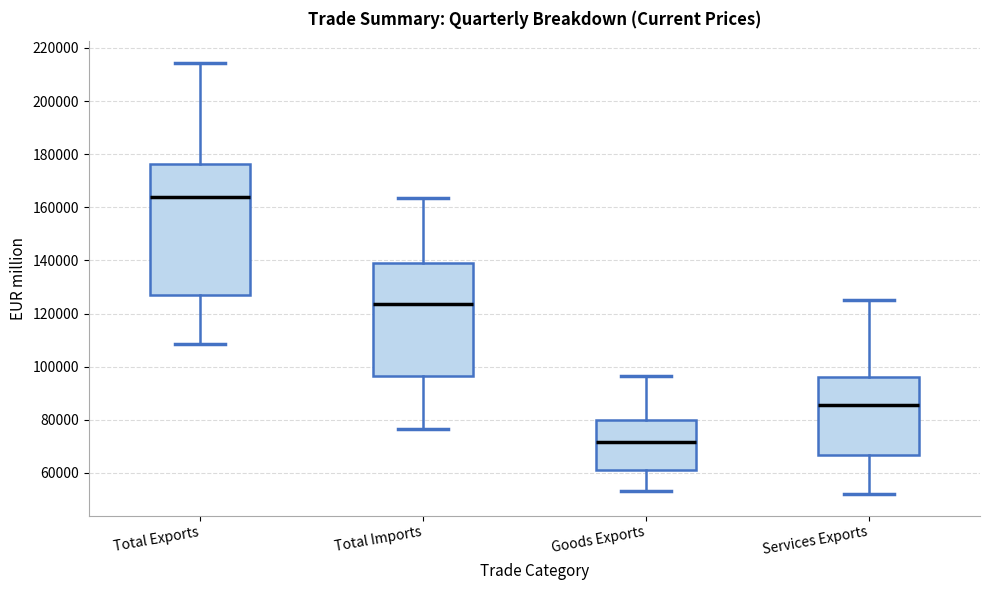

Where does the median line of the box for Goods Exports sit on the y-axis? The values are not printed on the chart, so give them approximately, as read against the axis.

72000